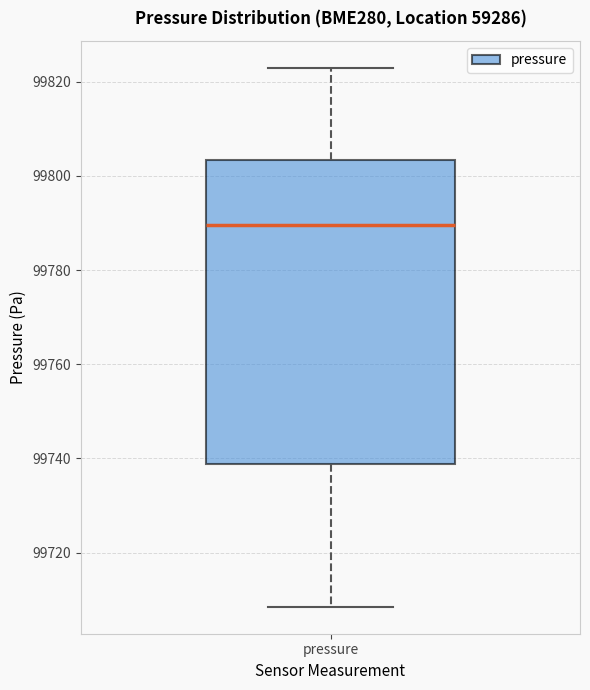

Transcribe this box plot: give where the median line is, the range the box spans, and where the two whiskers end, as read against the y-axis. The values are not printed on the chart, so give them approximately, as read against the axis.

median 99790, box 99738 to 99804, whiskers 99708 to 99822